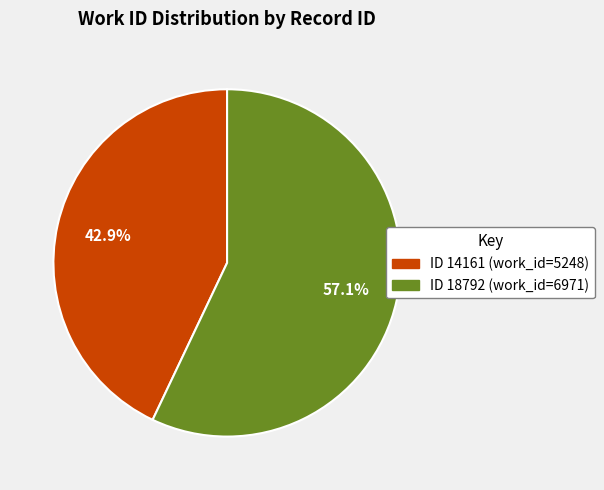

Is there any slice that represents more than half of the pie?

Yes